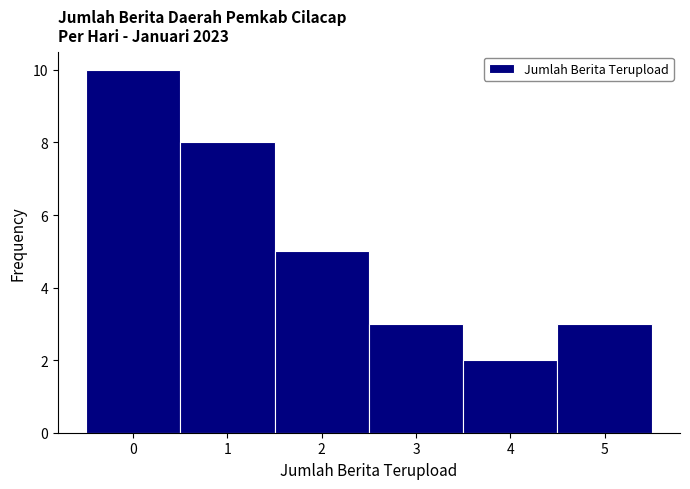

Reading left to right, list every bar in this chart as the range it spans on the x-axis followed by its height. The values are not printed on the chart, so give them approximately, as read against the axis.

-0.5 to 0.5: 10
0.5 to 1.5: 8
1.5 to 2.5: 5
2.5 to 3.5: 3
3.5 to 4.5: 2
4.5 to 5.5: 3